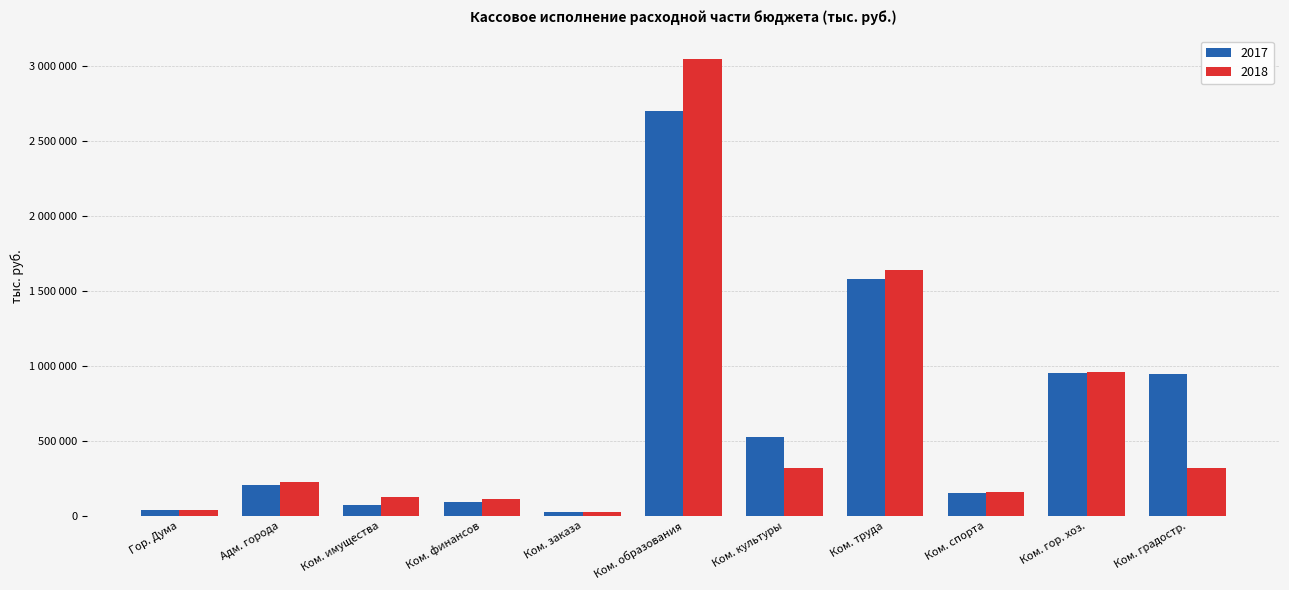

What are all the series names shown in the legend?

2017, 2018